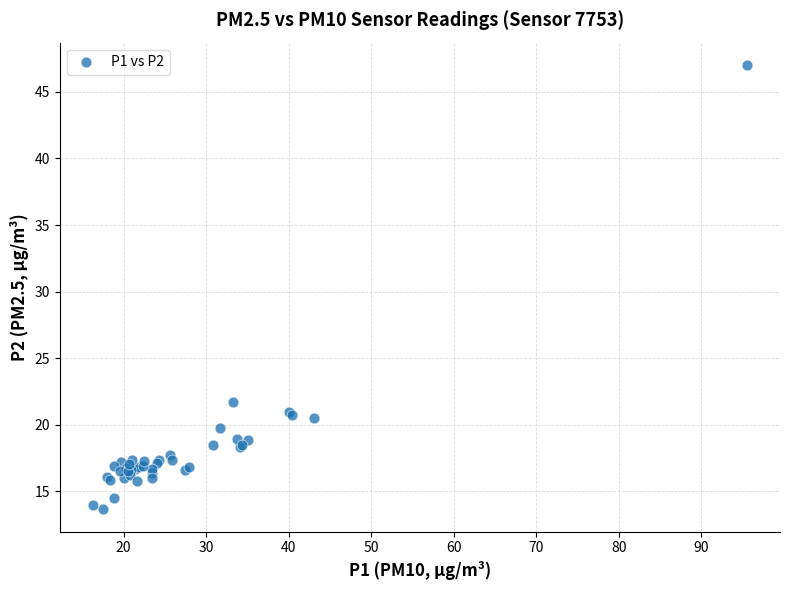

What Y value in the scatter plot is closest to 30?

21.7